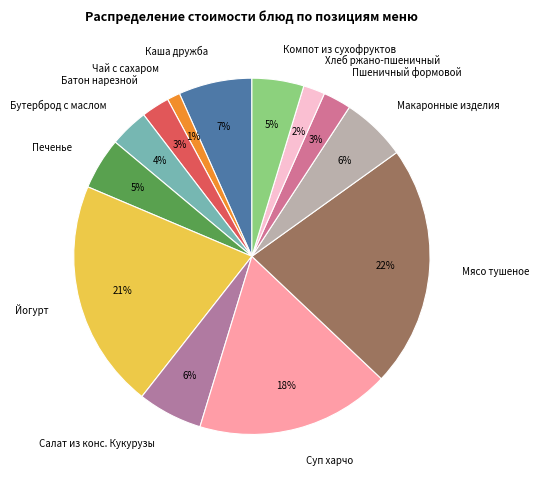

How many slices are in this pie chart?

13